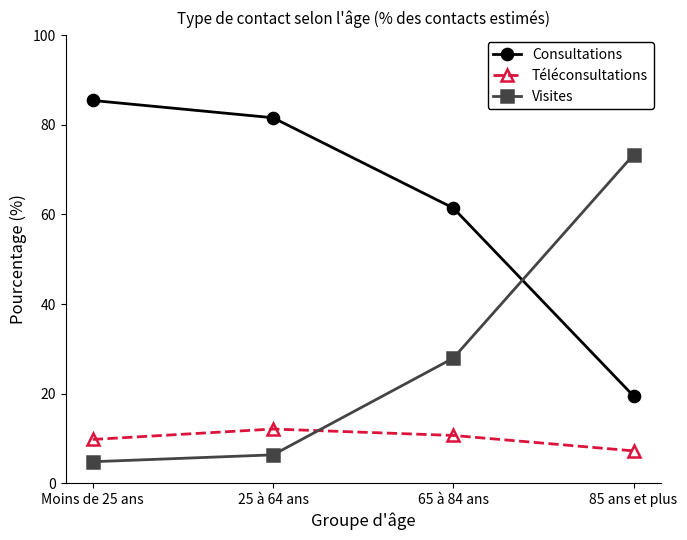

At which label does Téléconsultations reach its minimum?

85 ans et plus